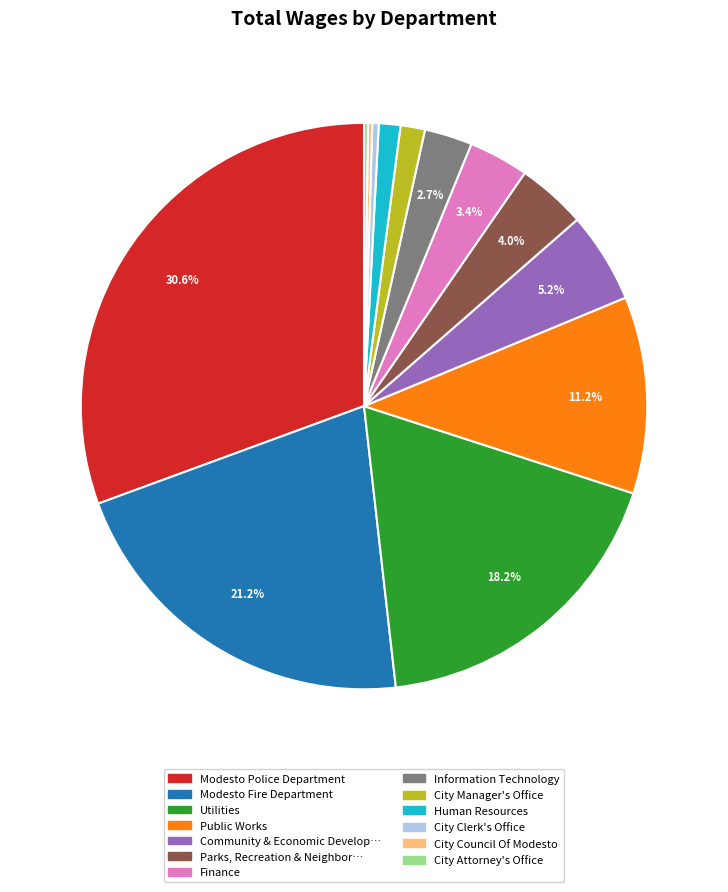

Is there a majority slice in this chart?

No